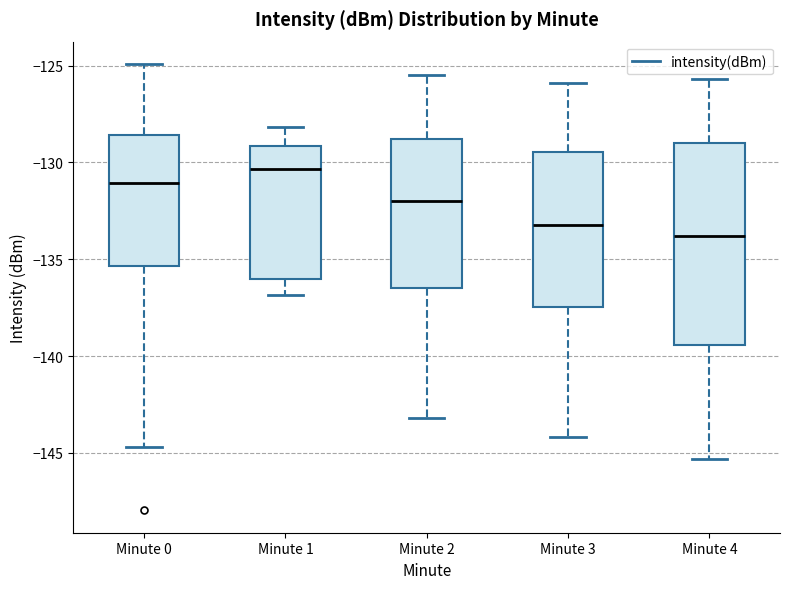

Where does the median line of the box for Minute 4 sit on the y-axis? The values are not printed on the chart, so give them approximately, as read against the axis.

-134.0